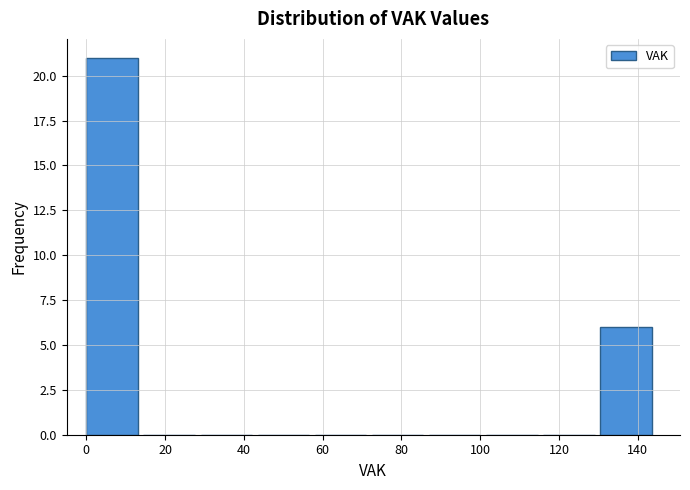

Which range on the x-axis has the tallest bar?

0.0 to 14.5